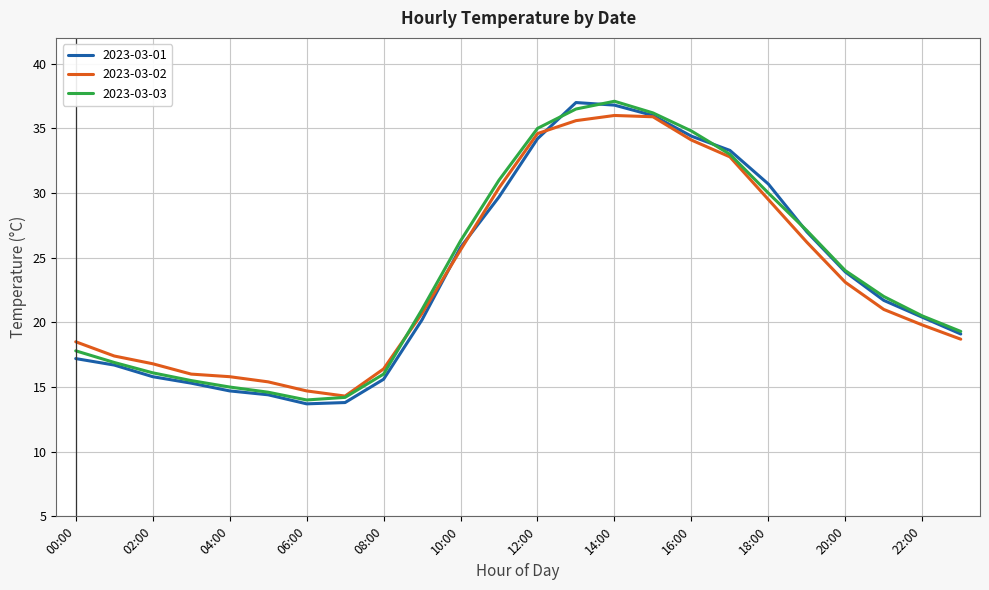

What is the minimum value for 2023-03-01?

13.7